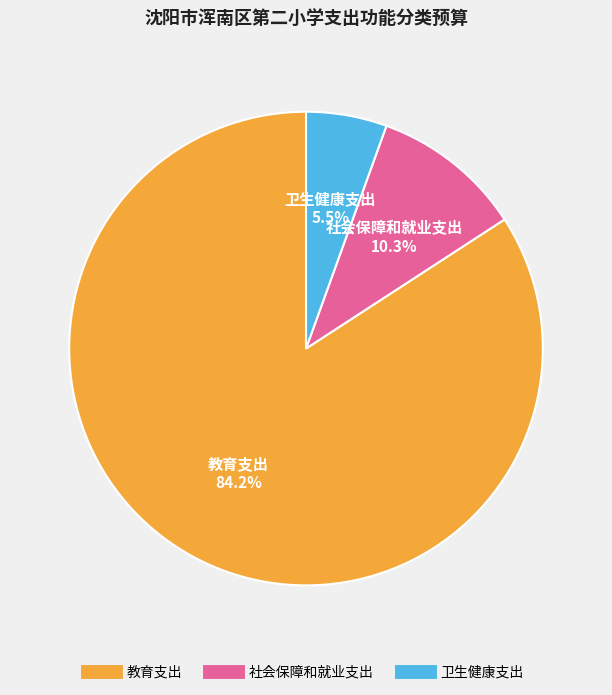

Rank the categories by value from highest to lowest.

教育支出, 社会保障和就业支出, 卫生健康支出